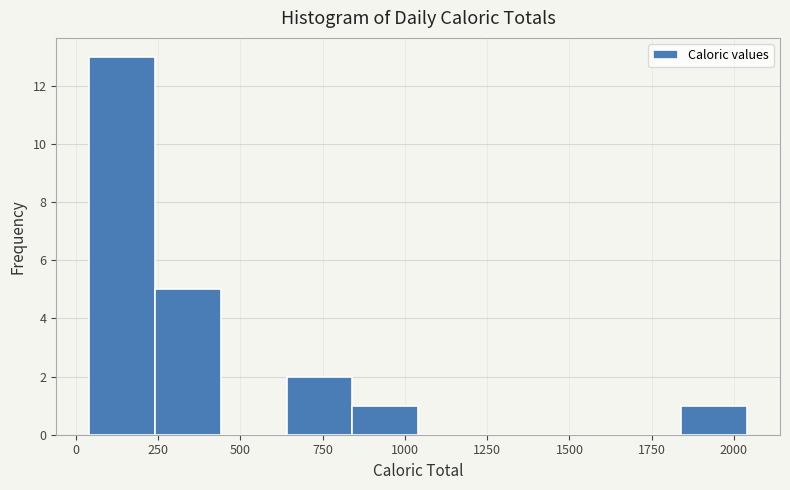

Reading left to right, transcribe this chart: for each bar, give the range it covers on the x-axis and its height. Neither the bar edges nor the heights are printed on the chart, so give them approximately, as read against the axes.

40 to 240: 13
240 to 440: 5
440 to 640: 0
640 to 840: 2
840 to 1040: 1
1040 to 1240: 0
1240 to 1440: 0
1440 to 1640: 0
1640 to 1840: 0
1840 to 2040: 1